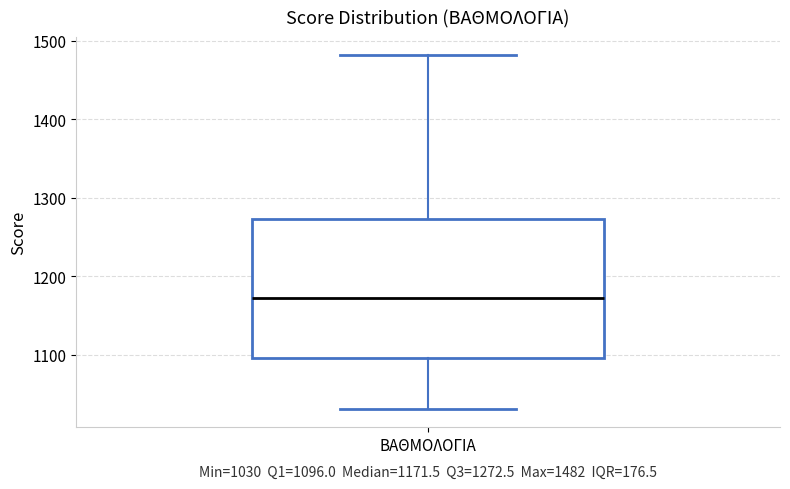

Read this box plot against the y-axis: the position of the median line, the range covered by the box, and the ends of both whiskers. The values are not printed on the chart, so give them approximately, as read against the axis.

median 1170, box 1100 to 1270, whiskers 1030 to 1480